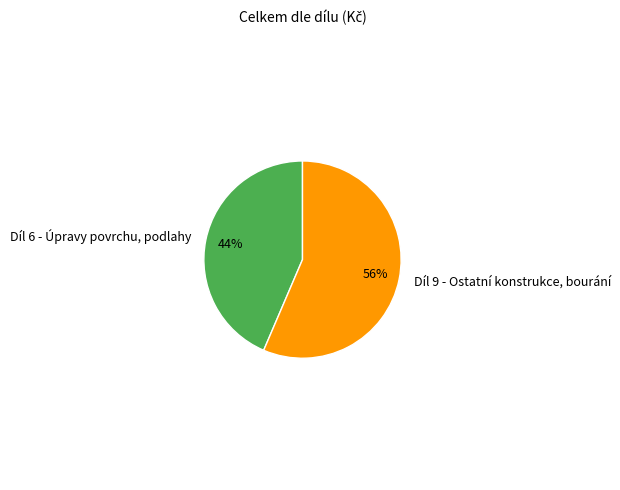

The Díl 9 - Ostatní konstrukce, bourání slice represents 49% of the pie. True or false?

False